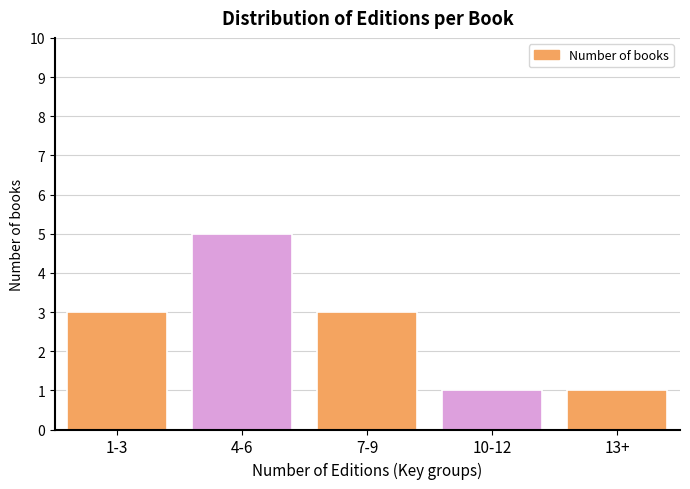

Reading right to left, what are all the values shown in this chart?

1	1	3	5	3